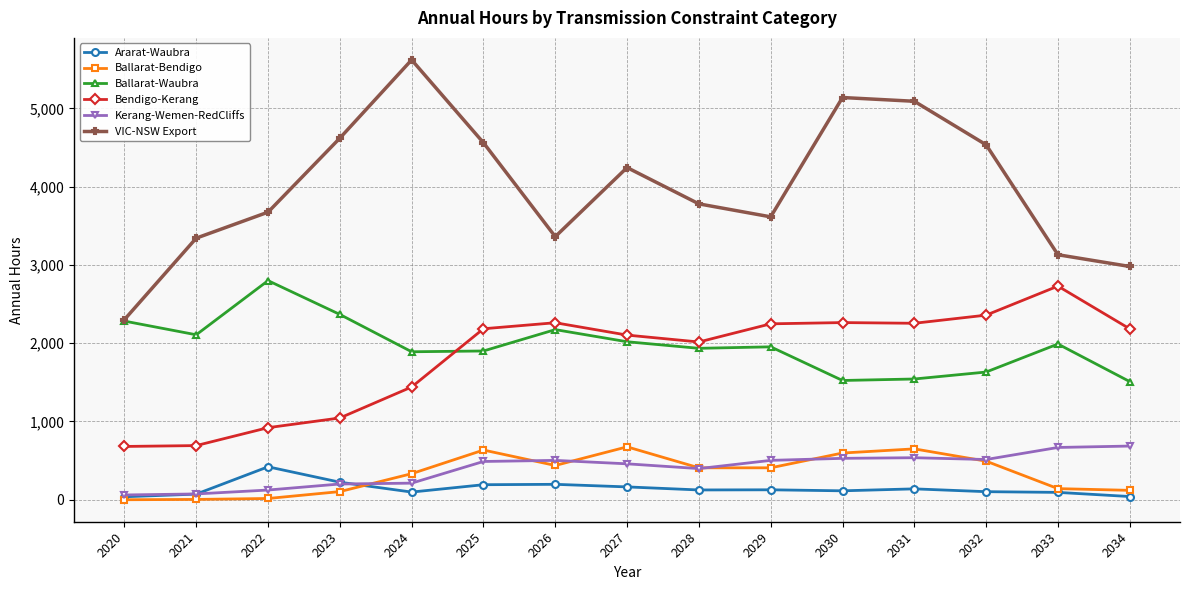

Which series has the largest total across all categories?

VIC-NSW Export